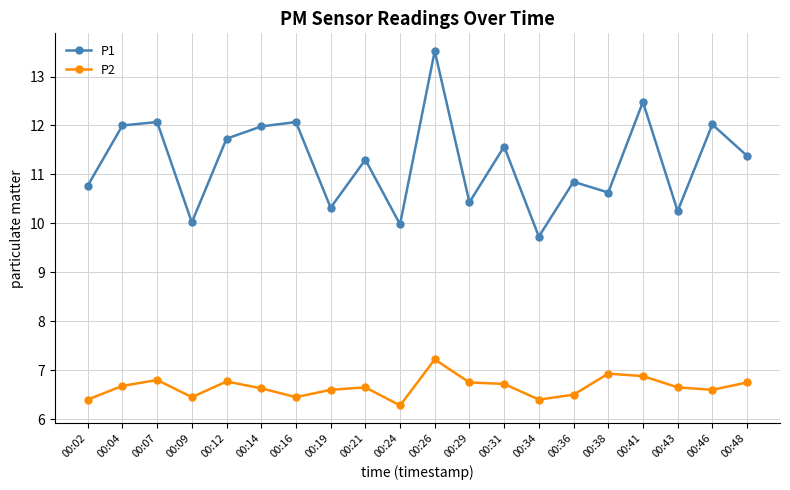

The value of P2 at 00:19 is 6.6. True or false?

True